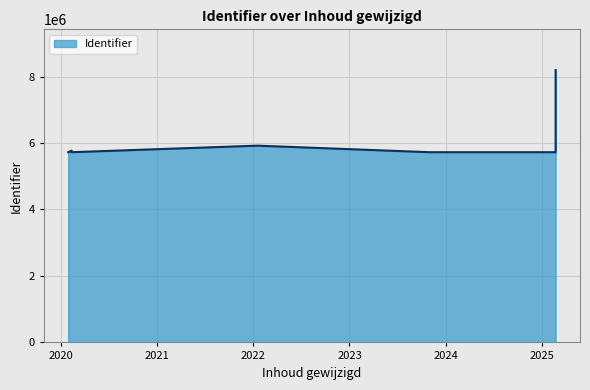

What is the label of the 6th point from the right?

2020-01-30